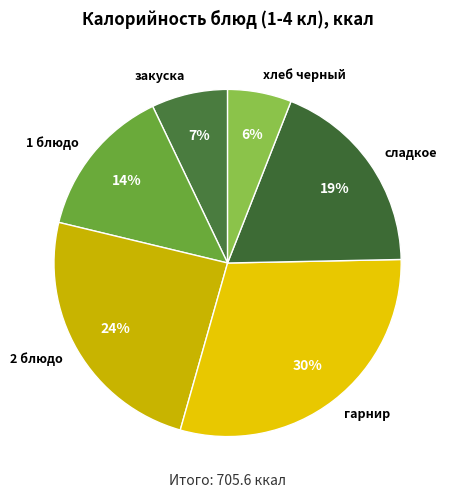

Is it true that 2 блюдо is 24% of the pie?

True